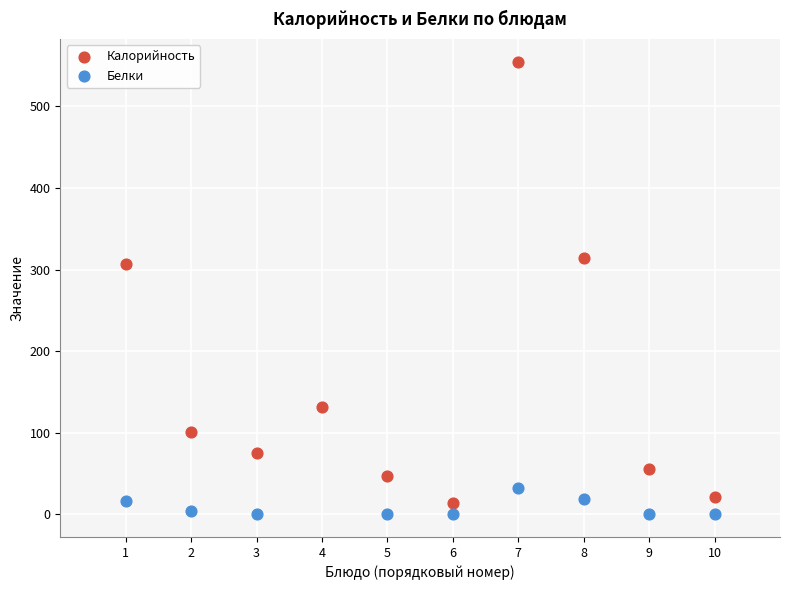

Which series has the widest spread of Y values?

Калорийность